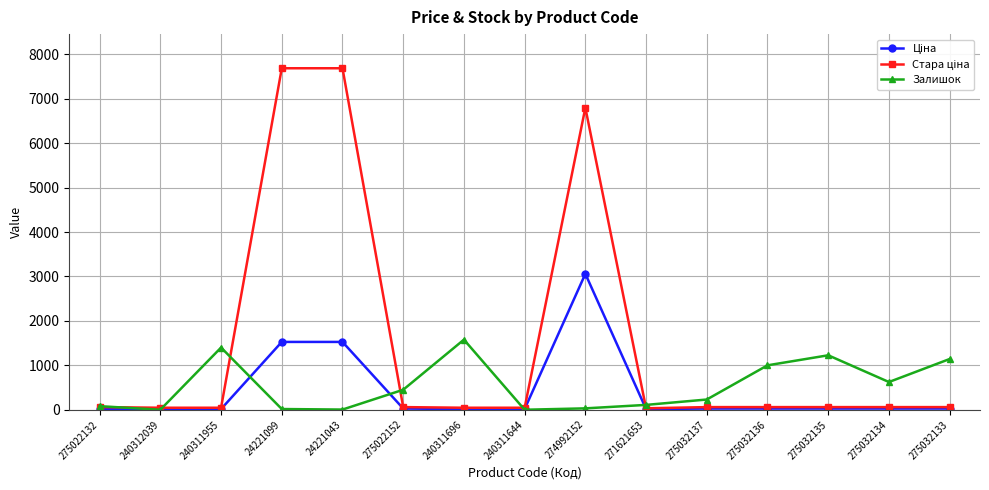

How many values in the Залишок series are below 230?

7